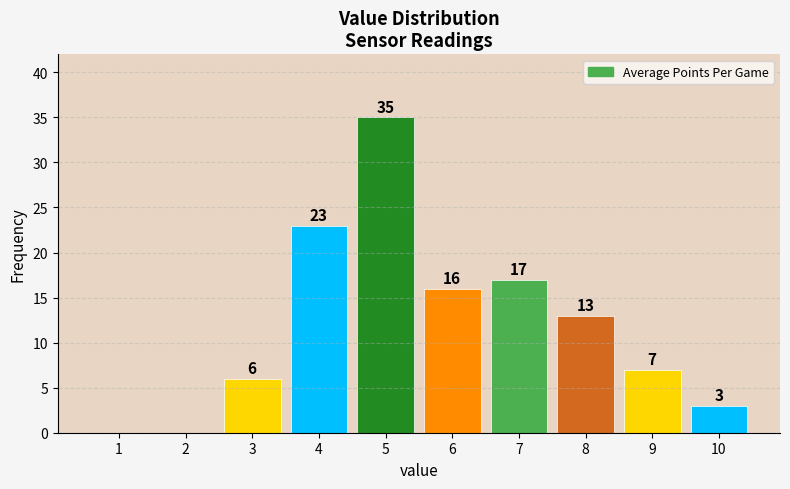

Reading right to left, what are all the values shown in this chart?

10=3	9=7	8=13	7=17	6=16	5=35	4=23	3=6	2=0	1=0